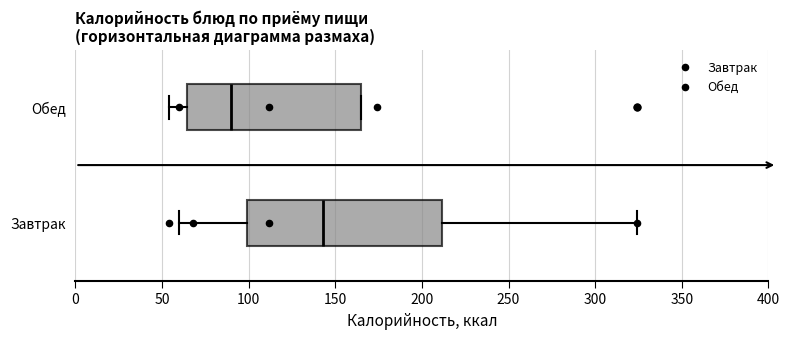

Reading bottom to top, transcribe this box plot: for each box, give where its median line is, the range the box spans, and where its two whiskers end, as read against the x-axis. The values are not printed on the chart, so give them approximately, as read against the axis.

Завтрак: median 145, box 100 to 210, whiskers 60 to 325
Обед: median 90, box 65 to 165, whiskers 55 to 165